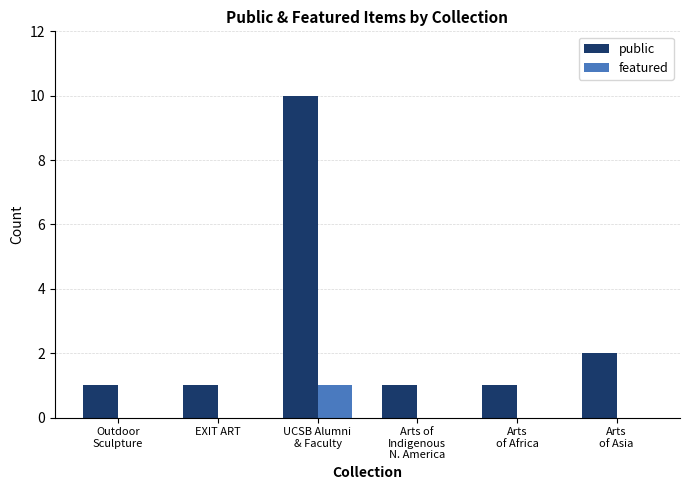

What is the highest value of the featured series?

1